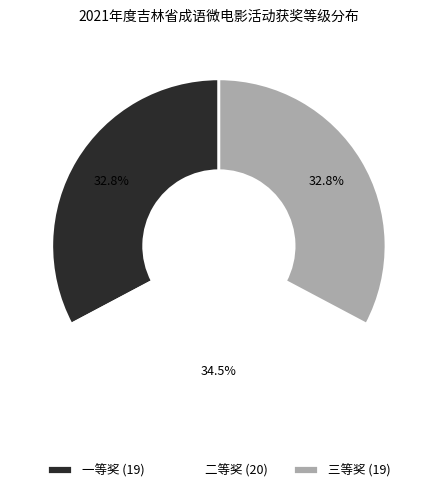

What is the ratio of the value at 二等奖 to the value at 三等奖?

1.1